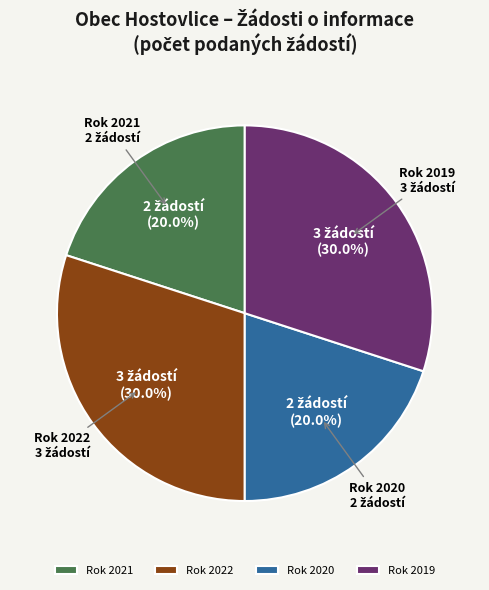

Does Rok 2020 account for over 50% of the chart?

No